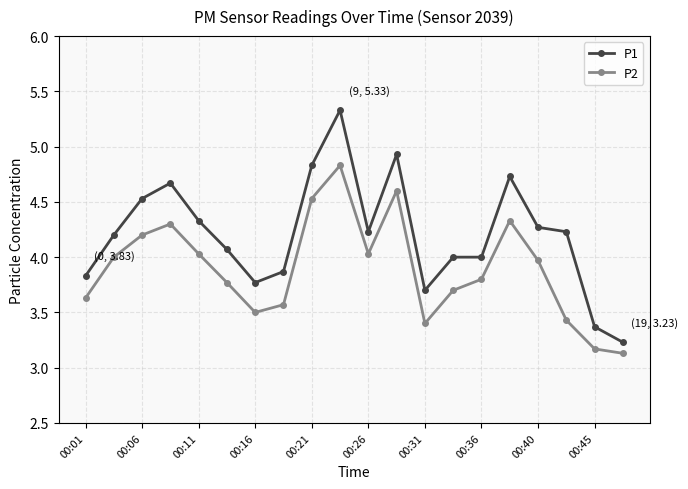

List the series in order of their overall mean, lowest first.

P2, P1